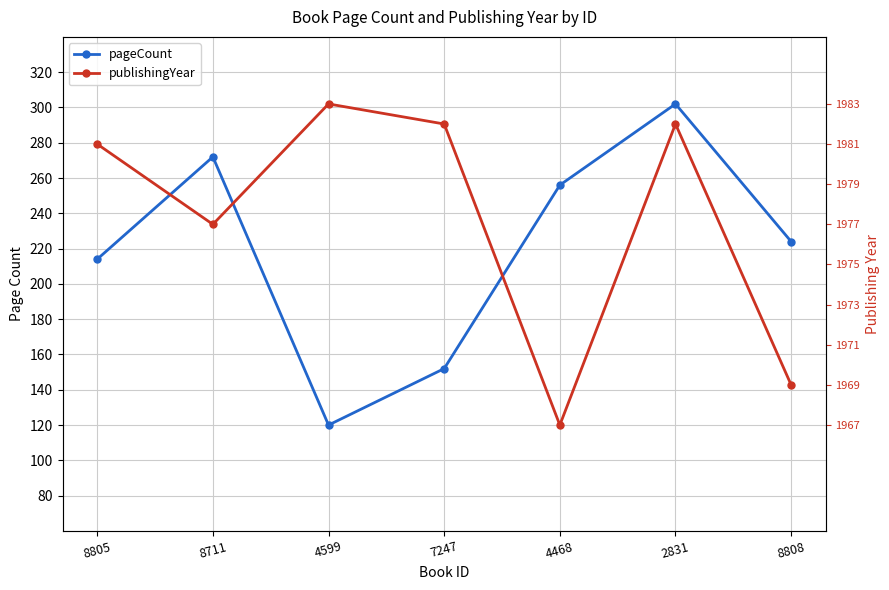

Reading left to right, what are all the values shown in this chart?

pageCount: 214.0	272.0	120.0	152.0	256.0	302.0	224.0
publishingYear: 279.2	233.8	302.0	290.6	120.0	290.6	142.8